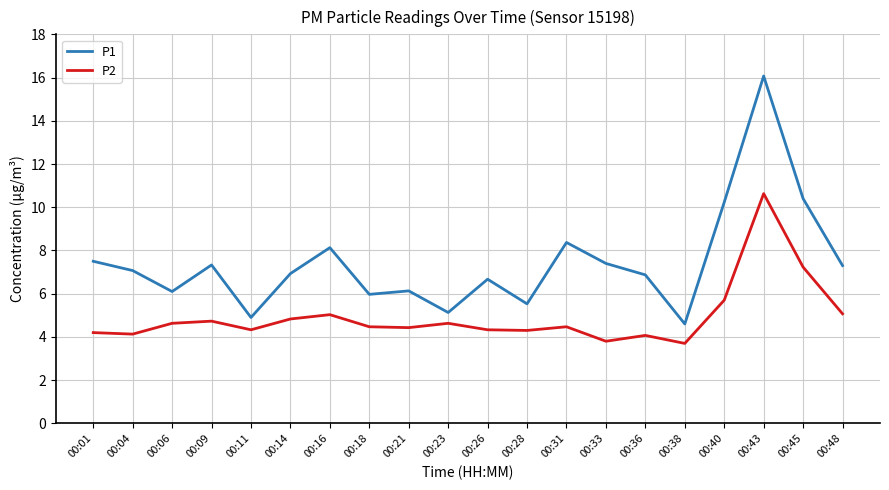

At which label does P2 reach its peak?

00:43